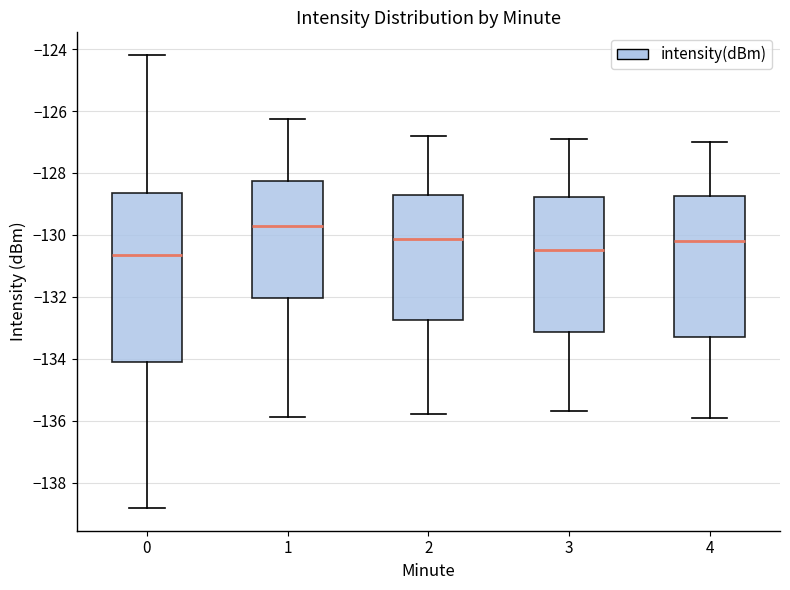

Comparing the boxes themselves (not the whiskers), which one is the tallest?

0